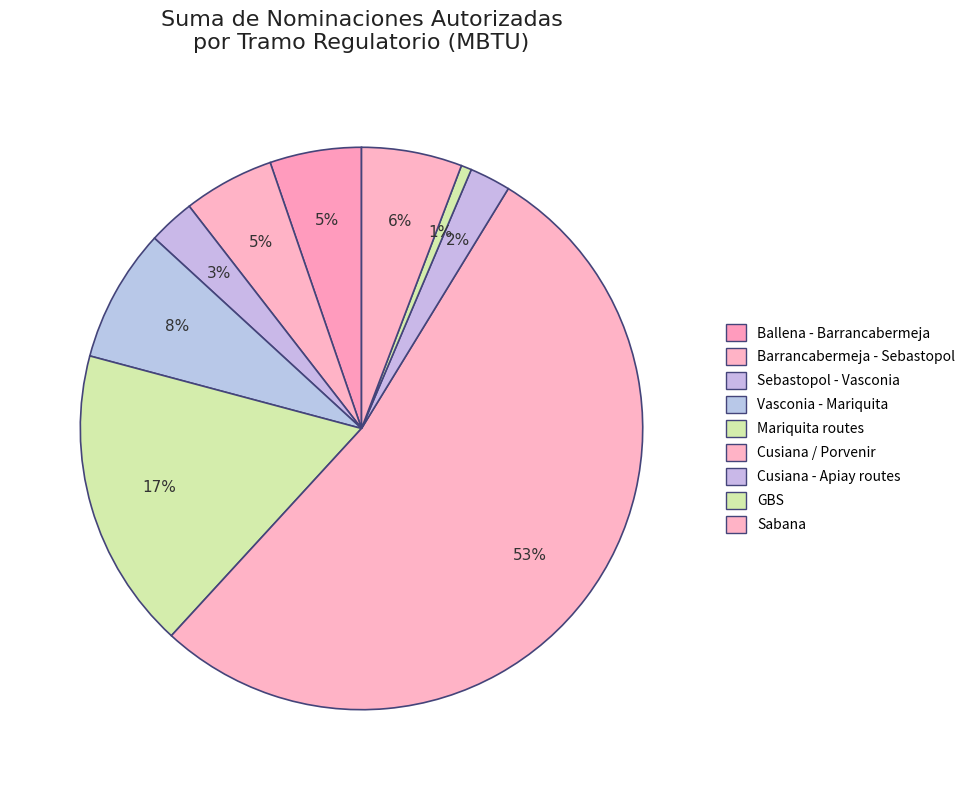

How many slices are in this pie chart?

9